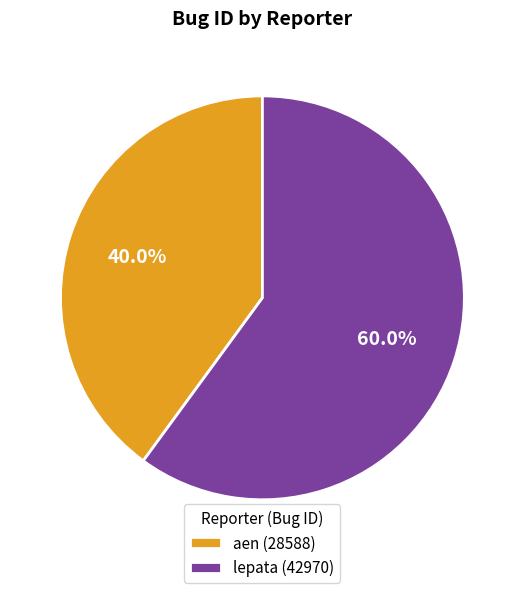

Is it true that lepata is 73% of the pie?

False